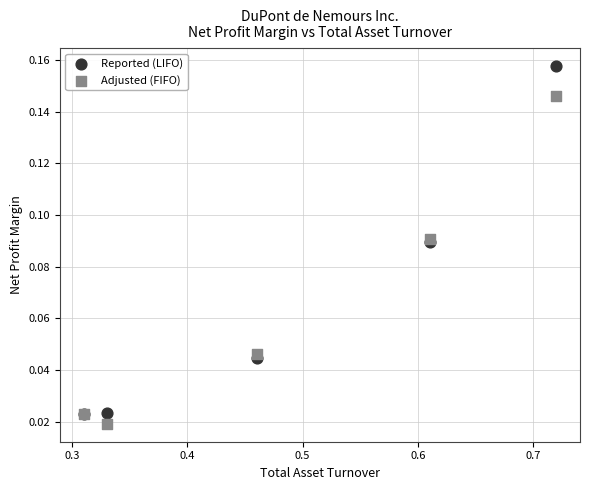

Which series reaches the maximum Y coordinate?

Reported (LIFO)